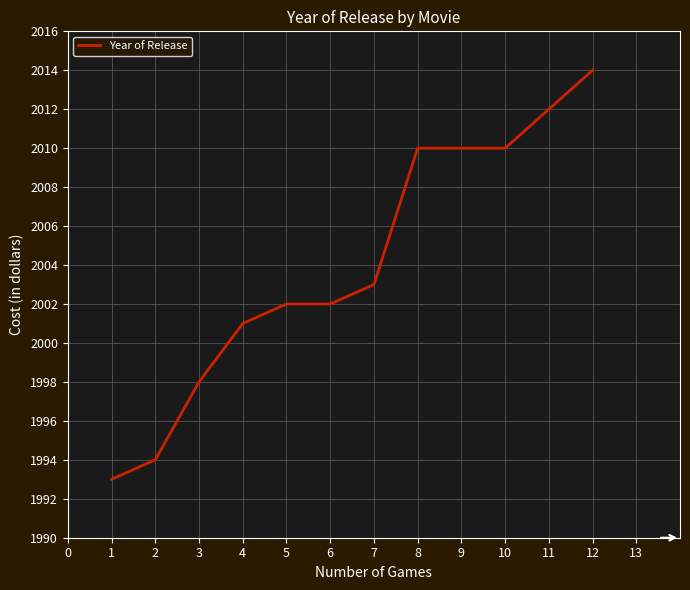

Reading left to right, list all the values displayed in this chart.

1993	1994	1998	2001	2002	2002	2003	2010	2010	2010	2012	2014